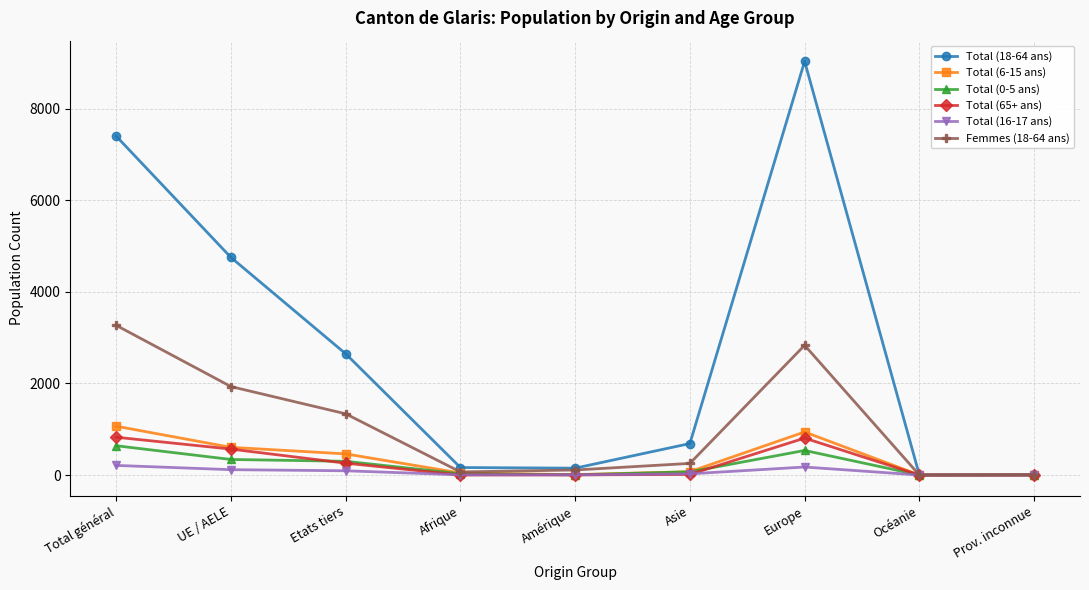

Which series has the largest range (max minus min)?

Total (18-64 ans)